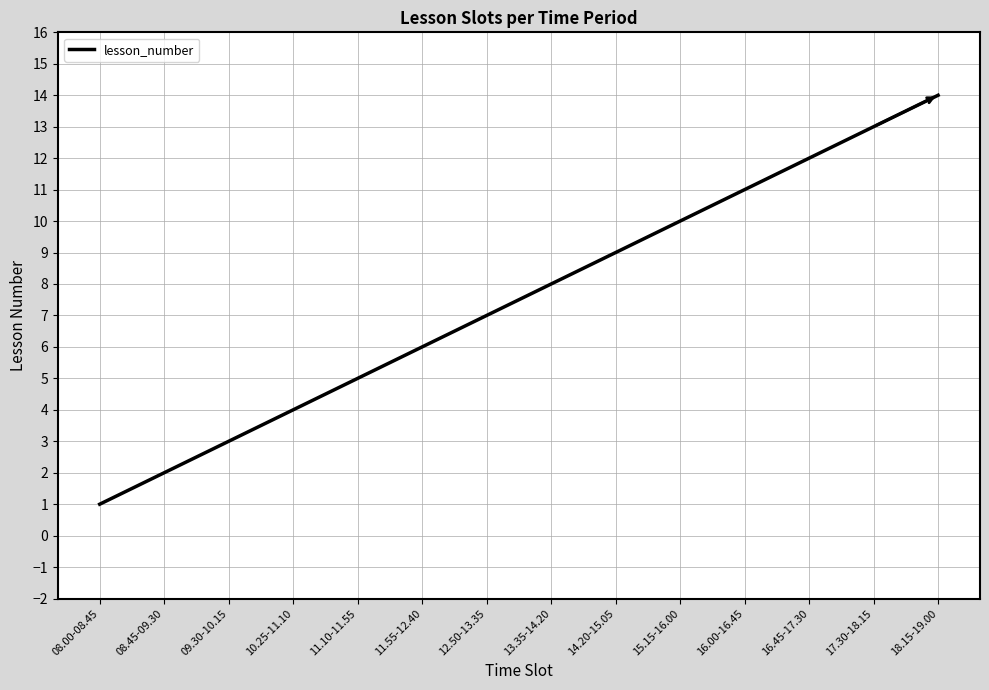

What is the smallest value displayed?

1